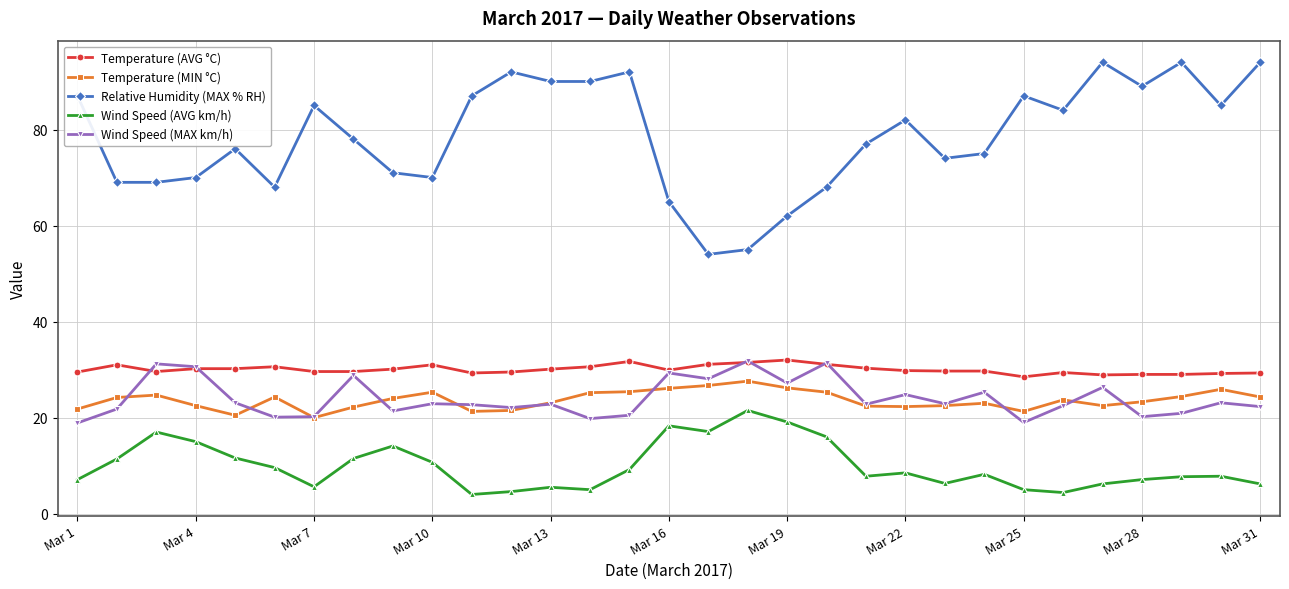

What is the greatest value displayed?

94.0